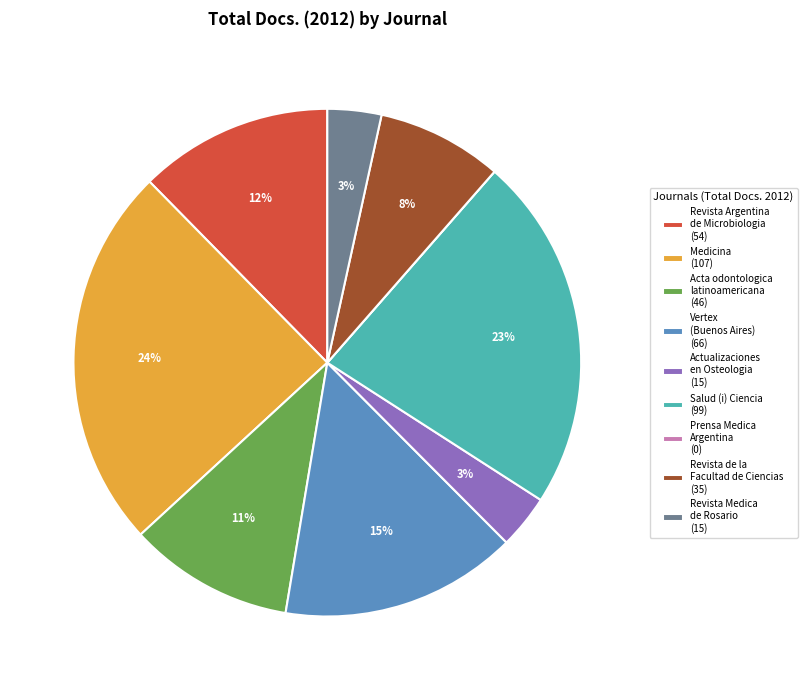

Do Revista Medica de Rosario (15) and Acta odontologica latinoamericana (46) together represent more than half of the pie?

No